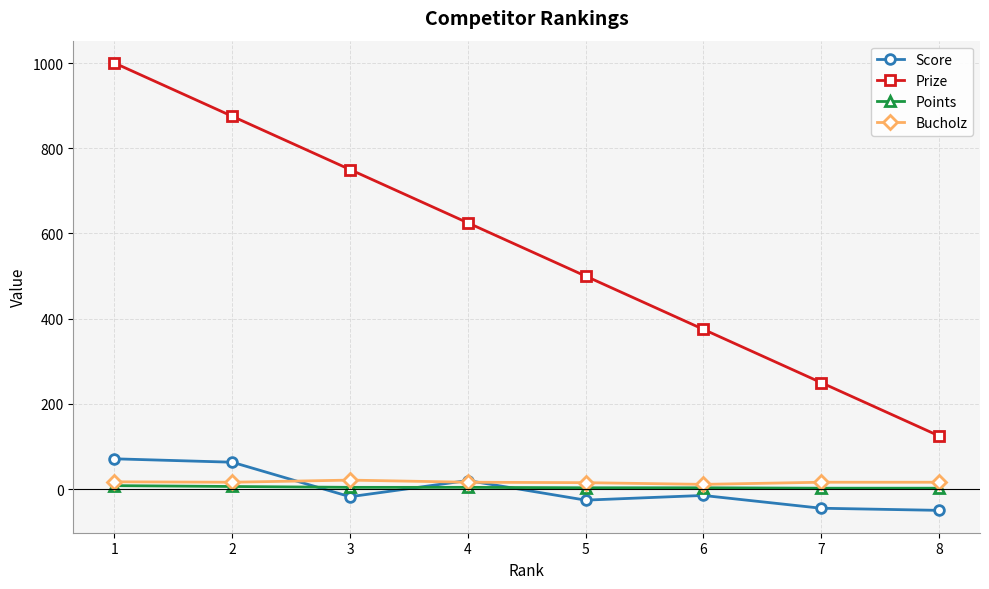

What is the difference between the maximum and minimum values in the Bucholz series?

10